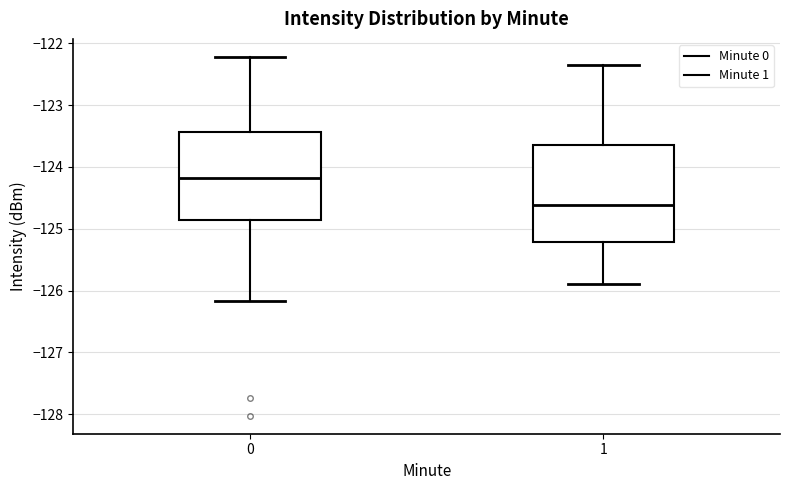

Reading left to right, read every box against the y-axis: the position of its median line, the range the box covers, and the ends of its whiskers. The values are not printed on the chart, so give them approximately, as read against the axis.

0: median -124.2, box -124.9 to -123.4, whiskers -126.2 to -122.2
1: median -124.6, box -125.2 to -123.7, whiskers -125.9 to -122.3